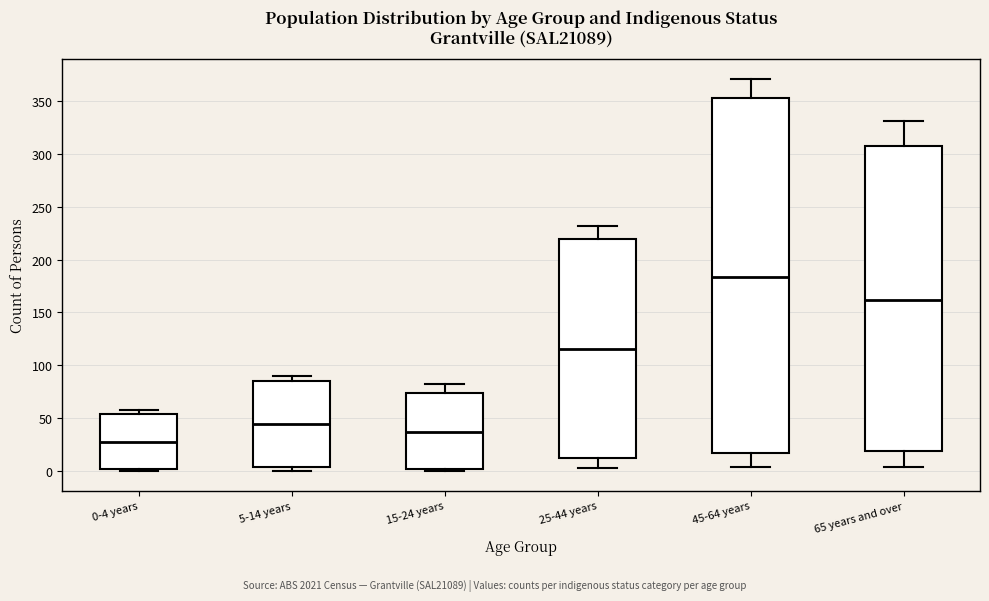

Where is the lower edge of the box for 0-4 years on the y-axis? The values are not printed on the chart, so give them approximately, as read against the axis.

0